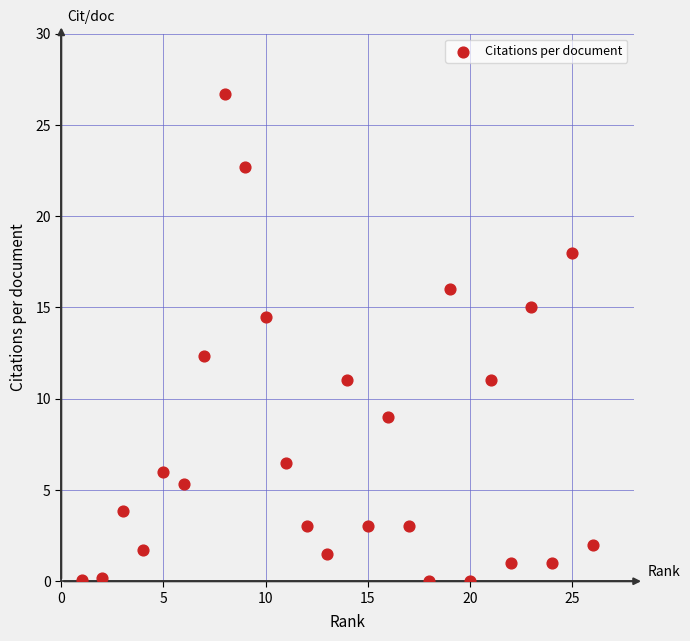

What Y value in the scatter plot is closest to 13?

12.3